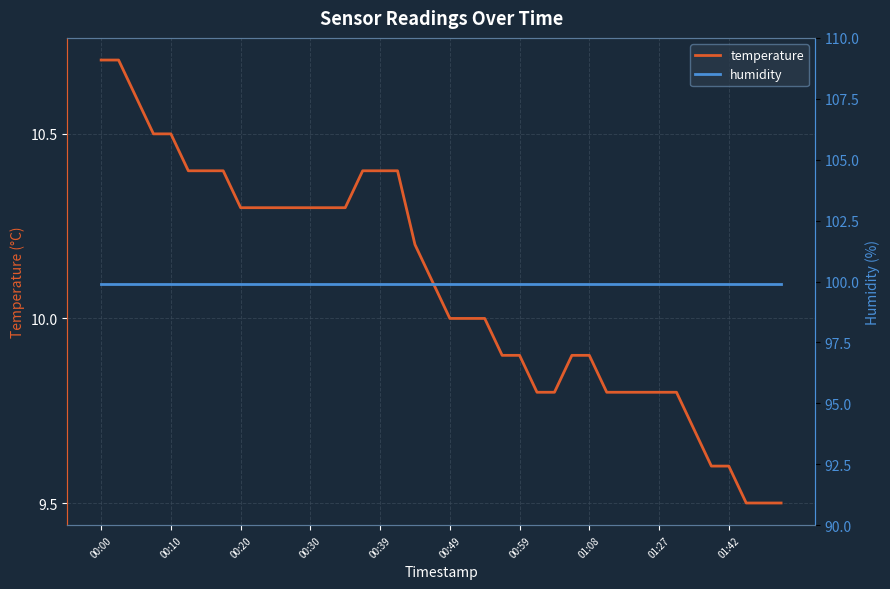

List the series in order of their overall mean, highest first.

humidity, temperature